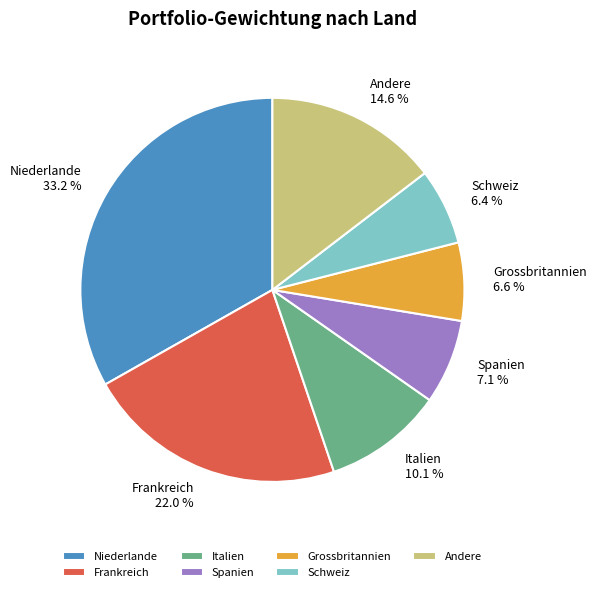

What is the largest slice in the pie chart?

Niederlande